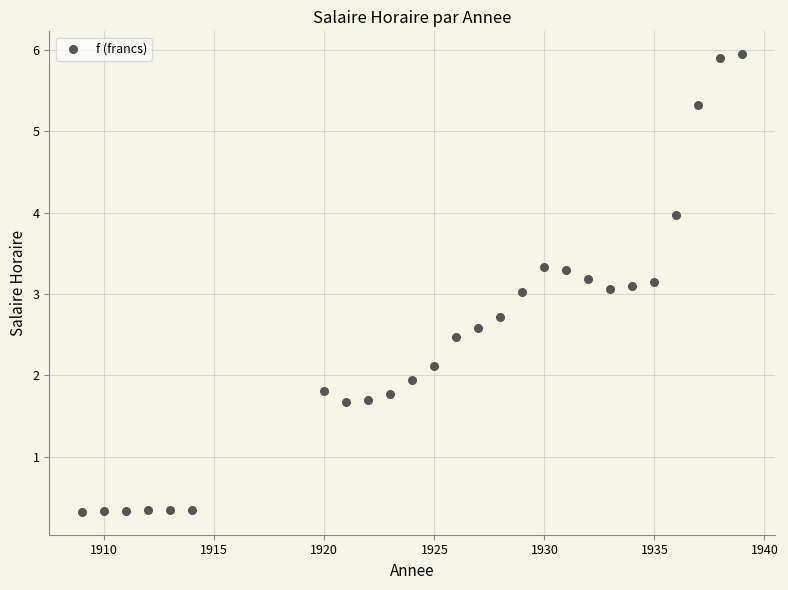

What is the range of X values (max minus min)?

30.0